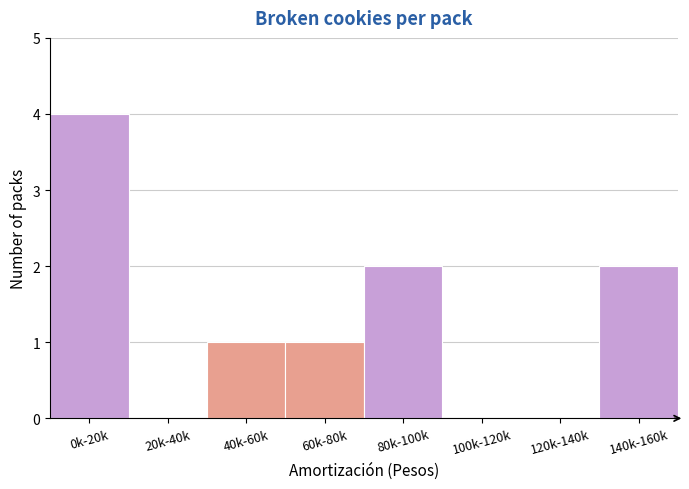

Reading left to right, what are all the values shown in this chart?

0k-20k=4	20k-40k=0	40k-60k=1	60k-80k=1	80k-100k=2	100k-120k=0	120k-140k=0	140k-160k=2